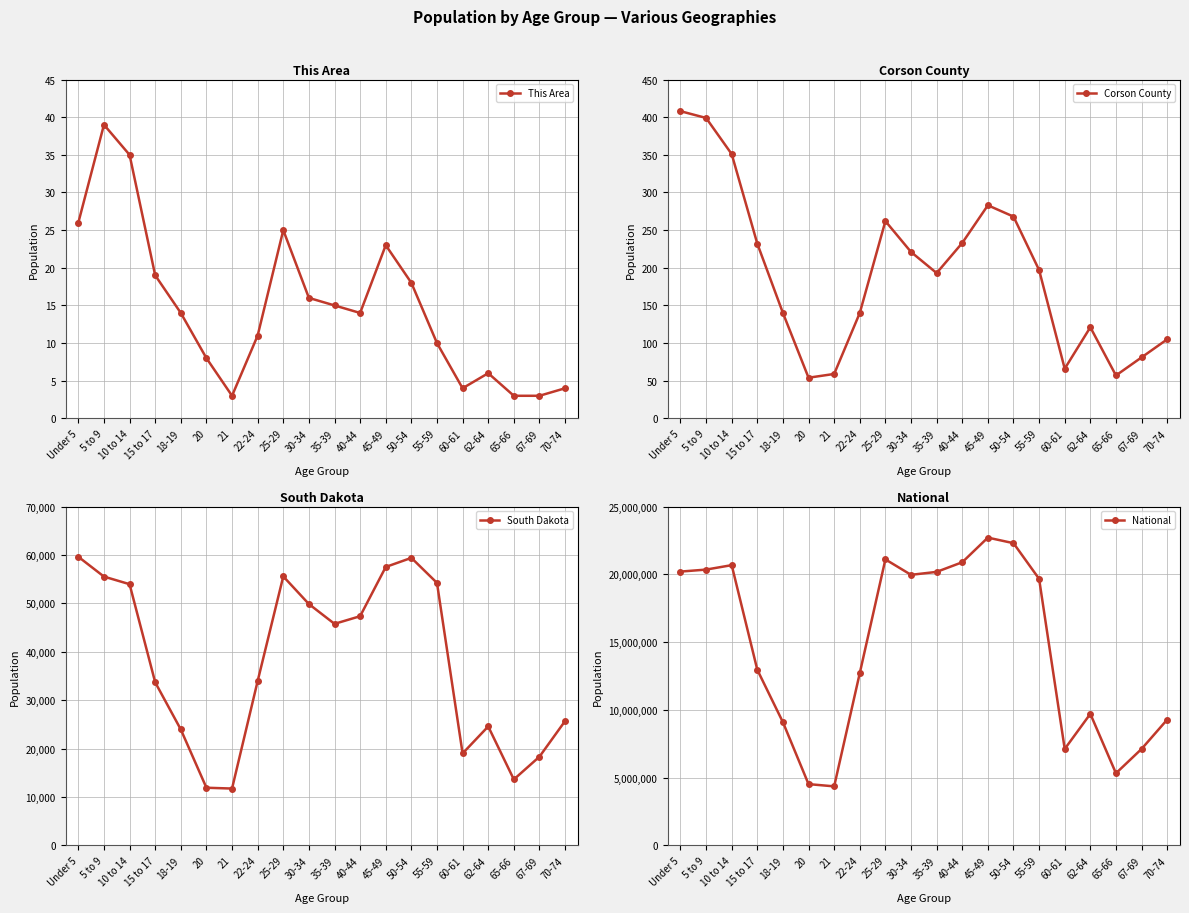

List the labels in order of National value, largest first.

45-49, 50-54, 25-29, 40-44, 10 to 14, 5 to 9, Under 5, 35-39, 30-34, 55-59, 15 to 17, 22-24, 62-64, 70-74, 18-19, 67-69, 60-61, 65-66, 20, 21